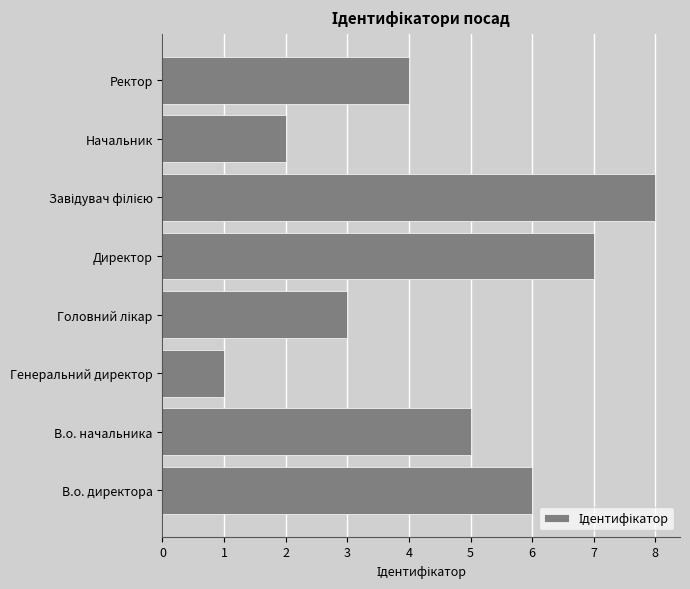

What is the ratio of the value at В.о. директора to the value at Ректор?

1.5